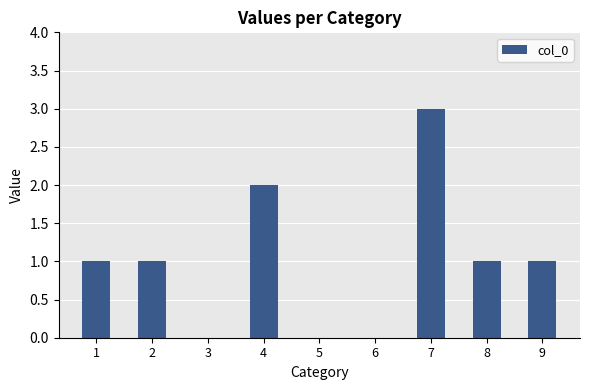

What is the sum of all values?

9